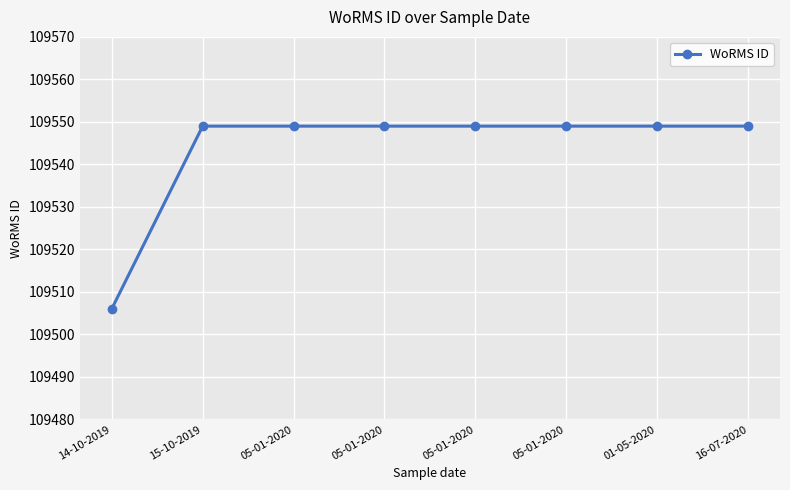

How many data points does each series have?

8